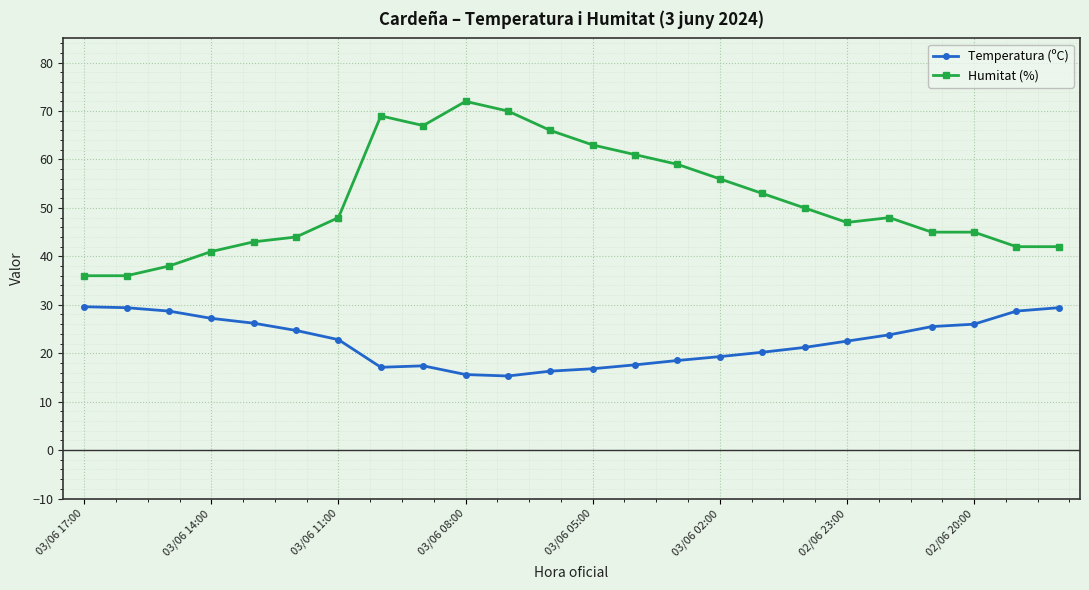

What is the average value of the Humitat (%) series?

51.7